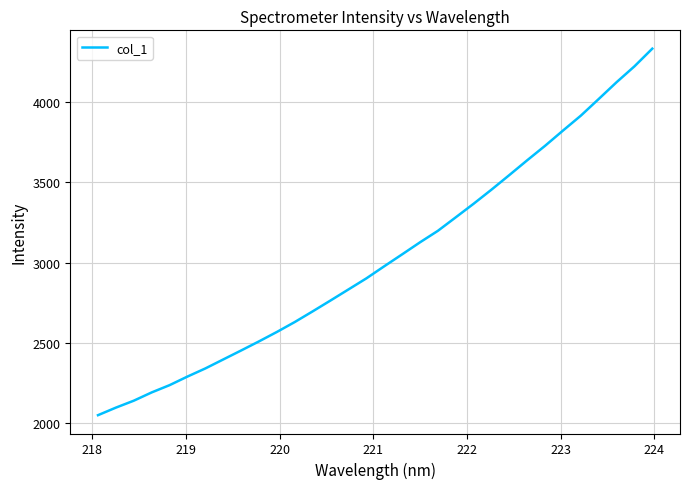

What is the greatest value displayed?

4332.1